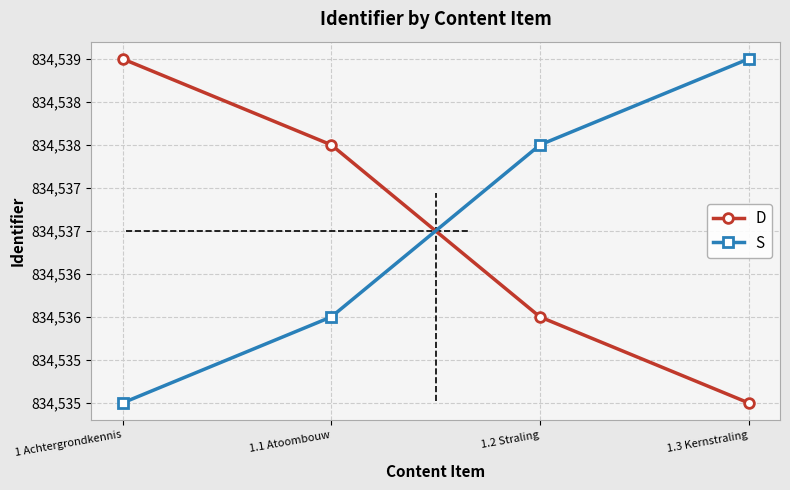

Reading left to right, transcribe all the data shown in this chart.

D: 834539	834538	834536	834535
S: 834535	834536	834538	834539